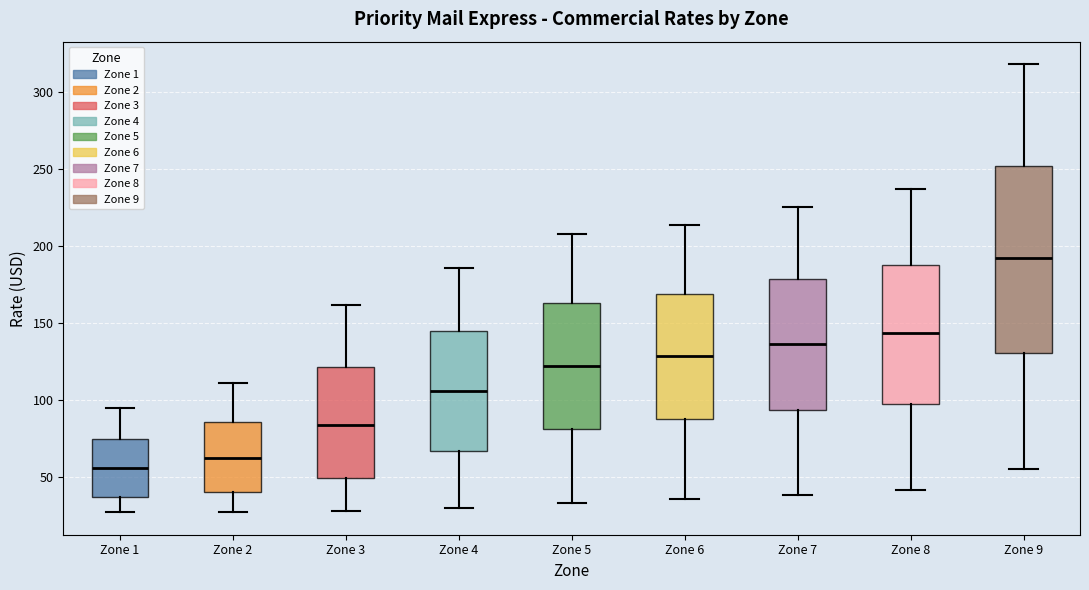

Which box's median line is the lowest?

Zone 1